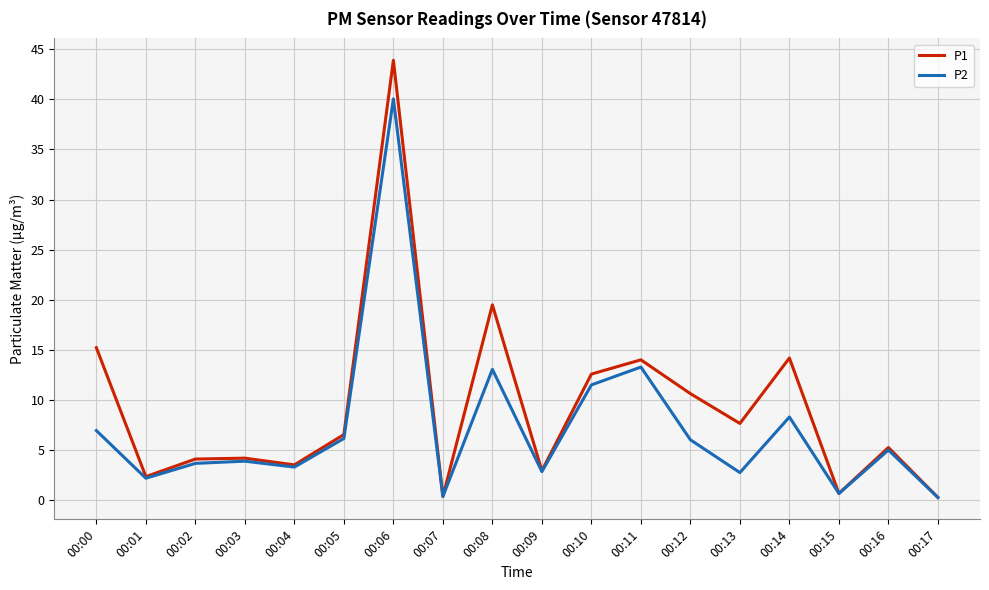

What is the difference between the second highest and second lowest values in the P1 series?

19.1